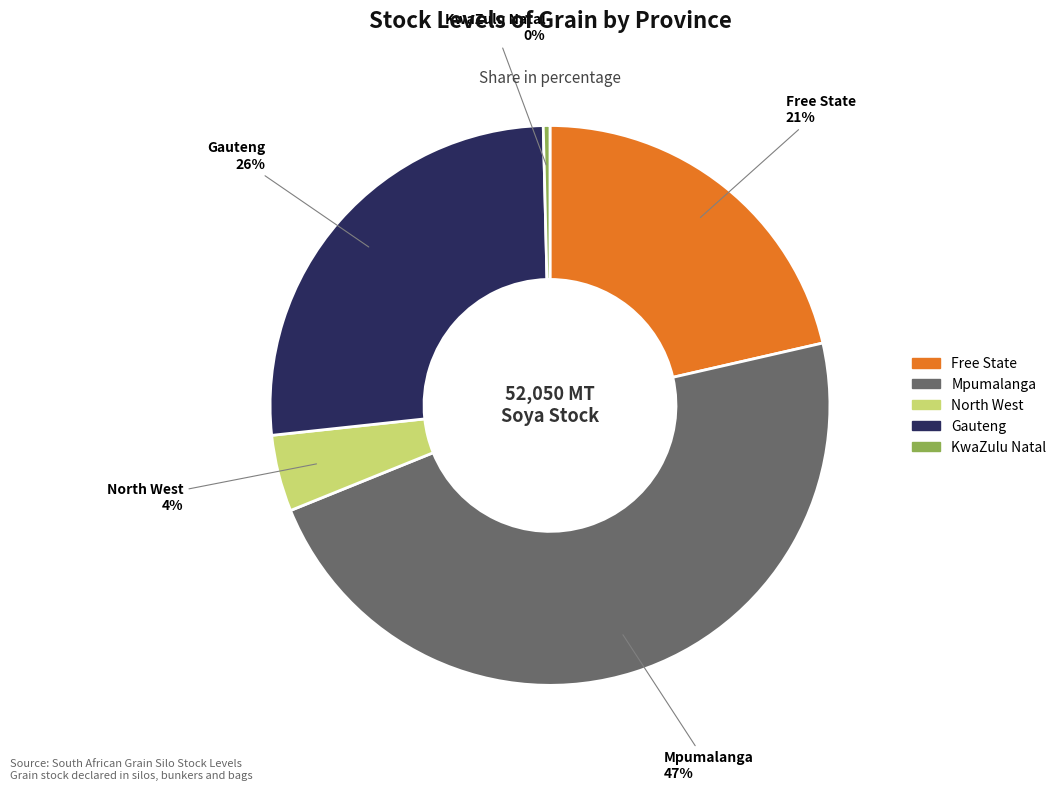

Does any single category account for the majority?

No